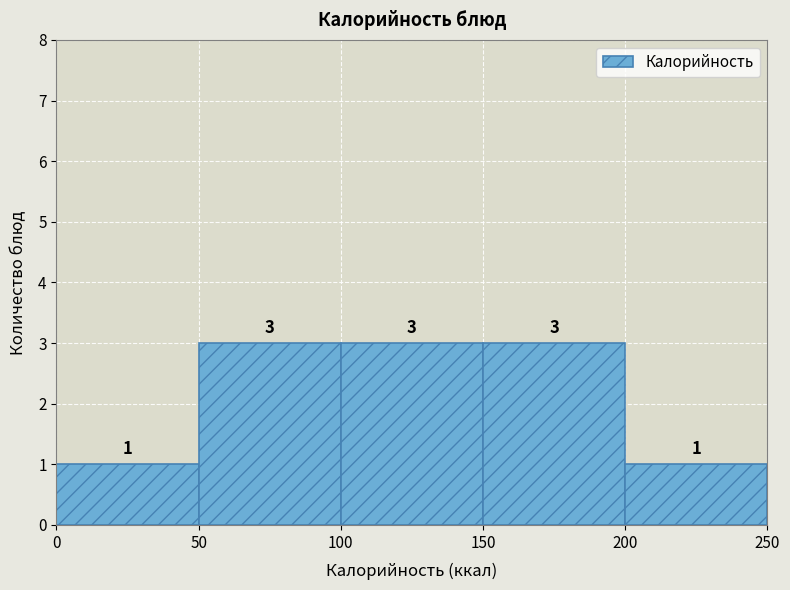

How tall is the bar that spans 50 to 100 on the x-axis?

3